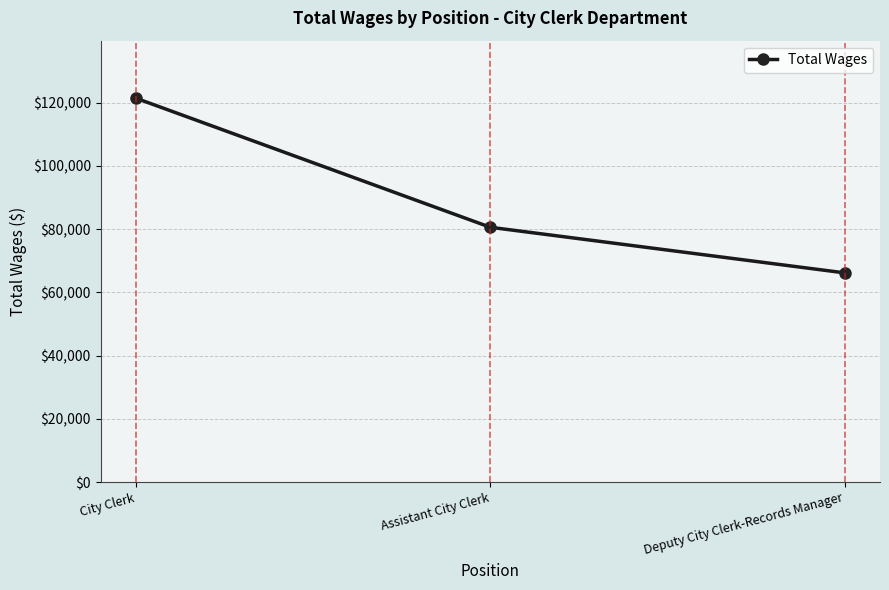

Reading right to left, extract all data points from this chart.

Deputy City Clerk-Records Manager=66185	Assistant City Clerk=80603	City Clerk=121422